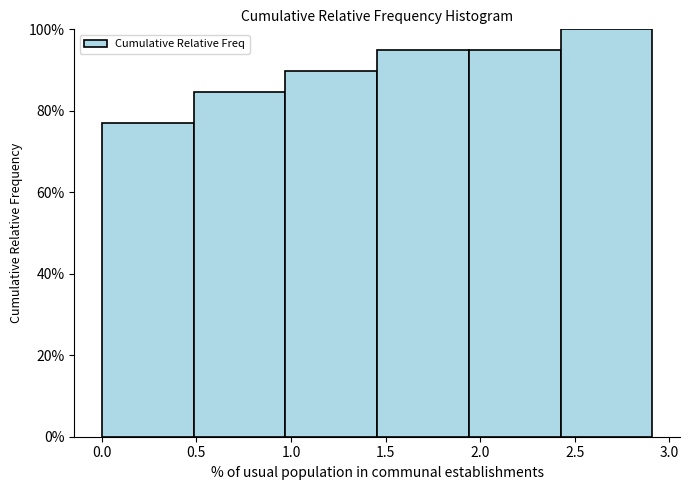

Reading left to right, list every bar in this chart as the range it spans on the x-axis followed by its height. Neither the bar edges nor the heights are printed on the chart, so give them approximately, as read against the axes.

0.00 to 0.50: 76
0.50 to 0.95: 84
0.95 to 1.45: 90
1.45 to 1.95: 94
1.95 to 2.45: 94
2.45 to 2.90: 100